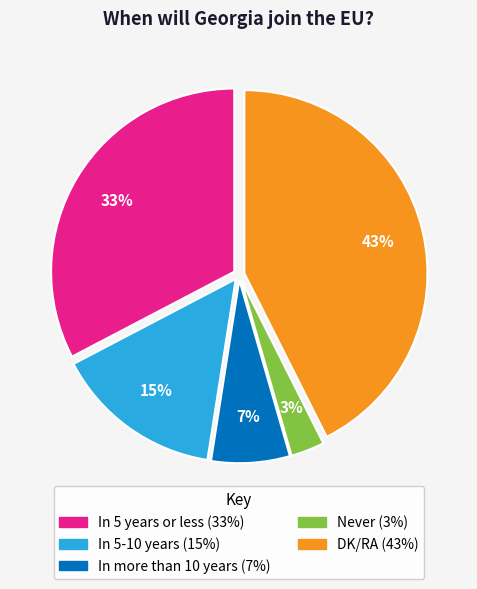

The In 5-10 years slice represents 15% of the pie. True or false?

True